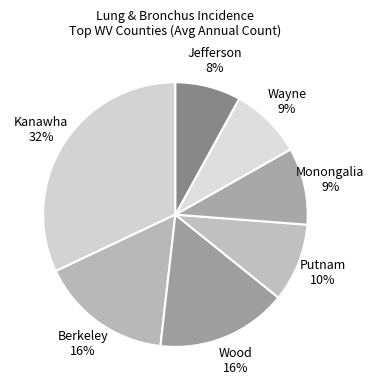

What is the ratio of the value at Jefferson to the value at Putnam?

0.8